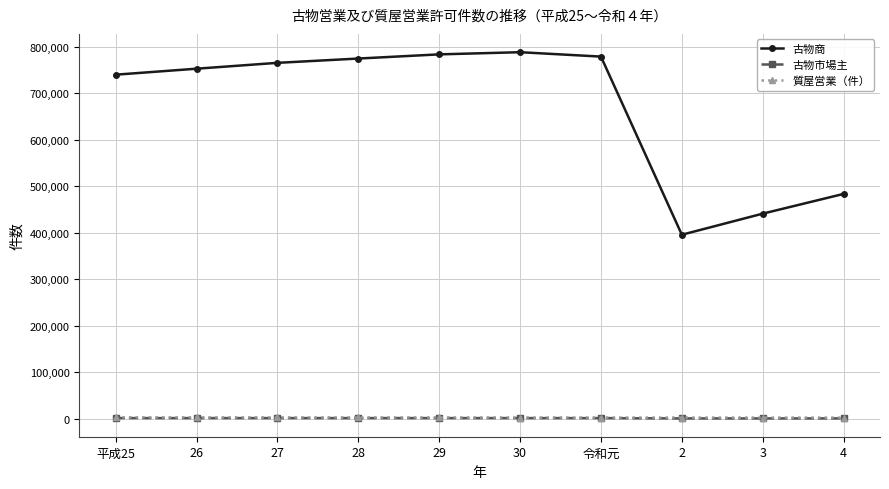

True or false: 古物商 and 古物市場主 intersect in this chart.

False